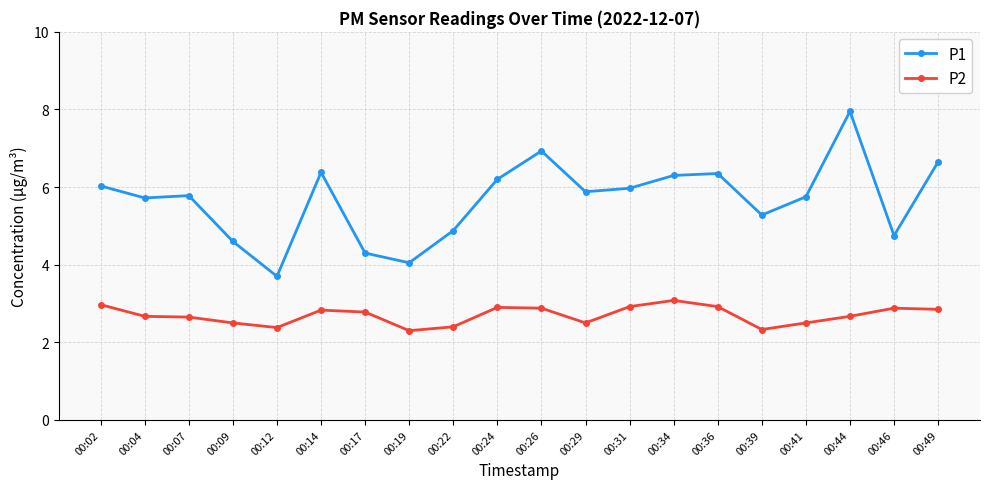

At how many categories does at least one series exceed 2?

20